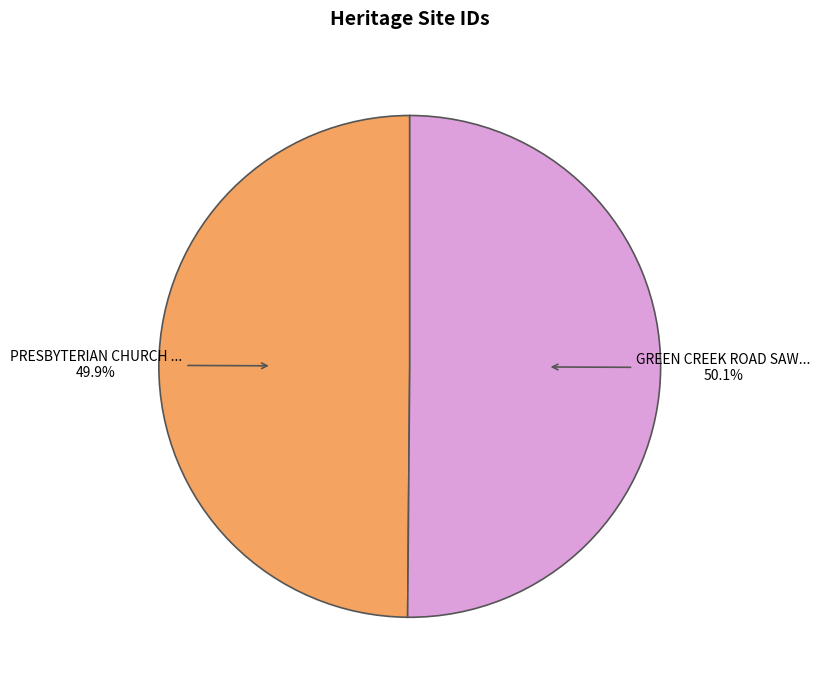

How many slices are in this pie chart?

2